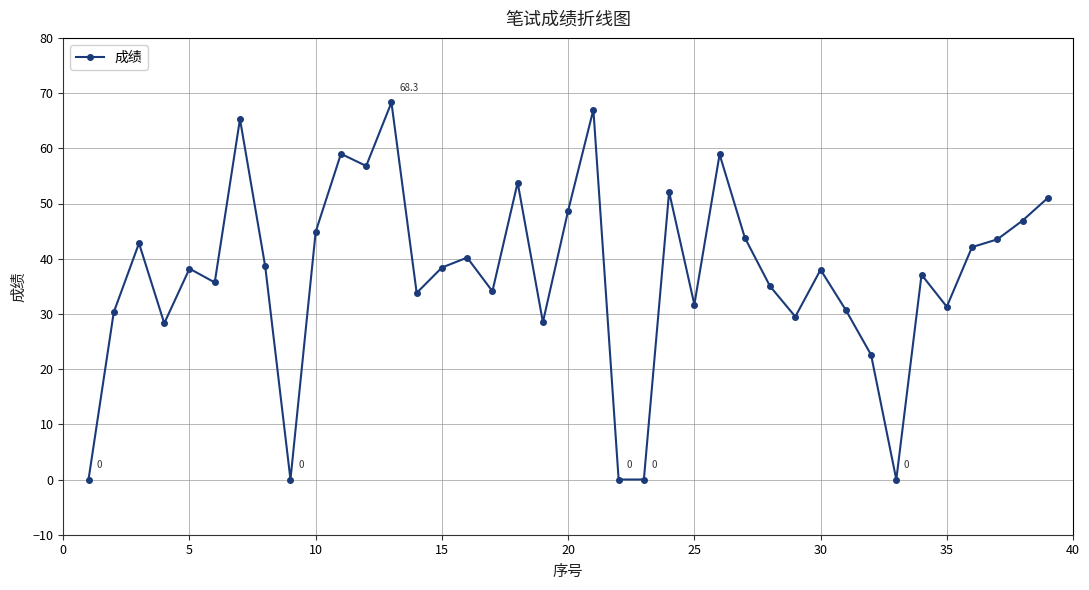

How many lines are shown in the chart?

1